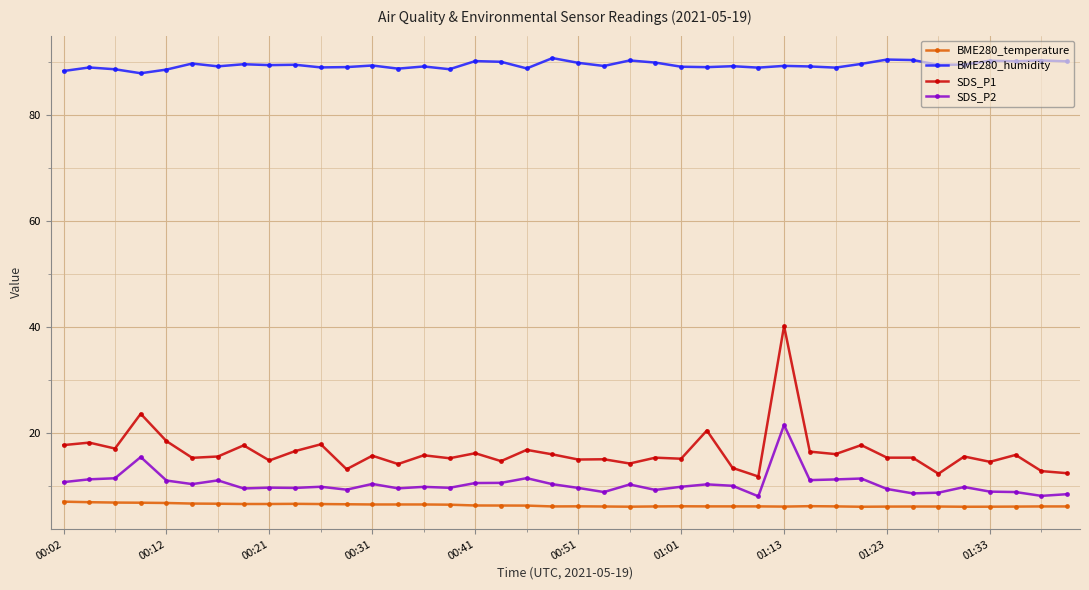

Which series has the largest range (max minus min)?

SDS_P1